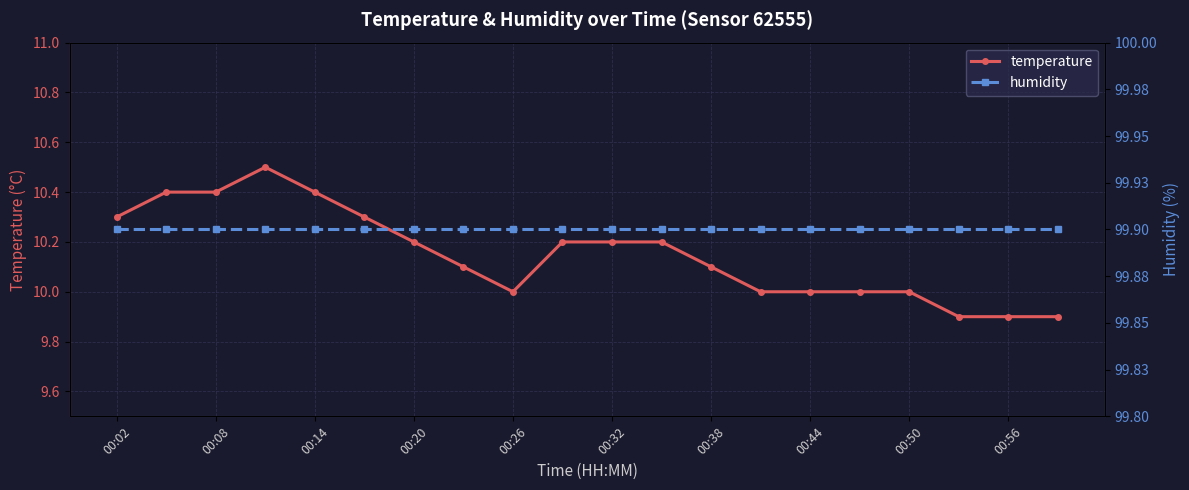

What is the value of the humidity point at the 5th from the left?

99.9